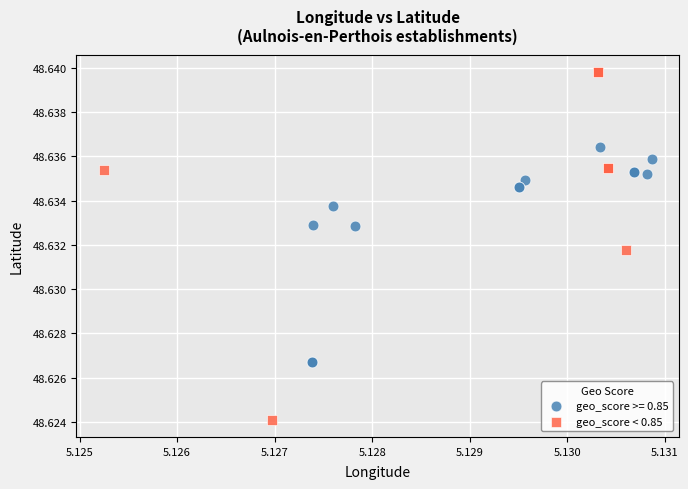

Which series contains the lowest Y value?

geo_score < 0.85